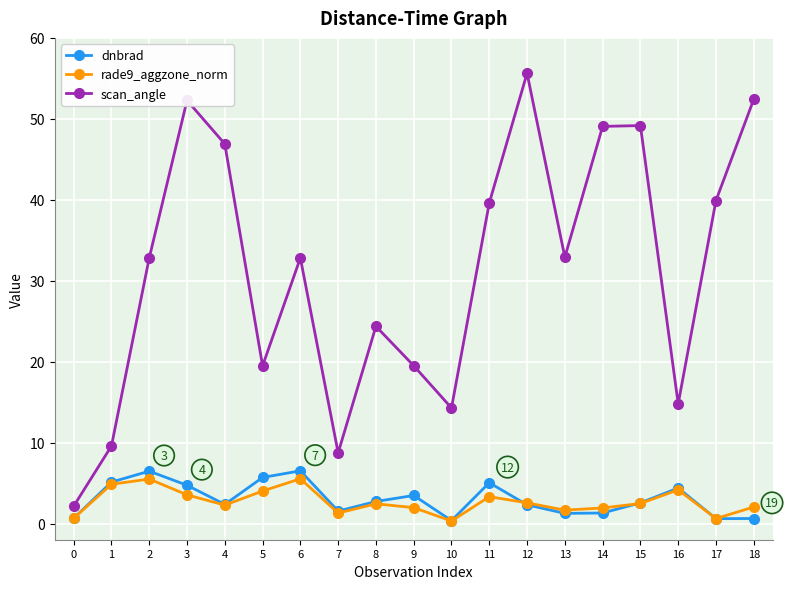

At 14, list the series in order from largest to smallest.

scan_angle, rade9_aggzone_norm, dnbrad